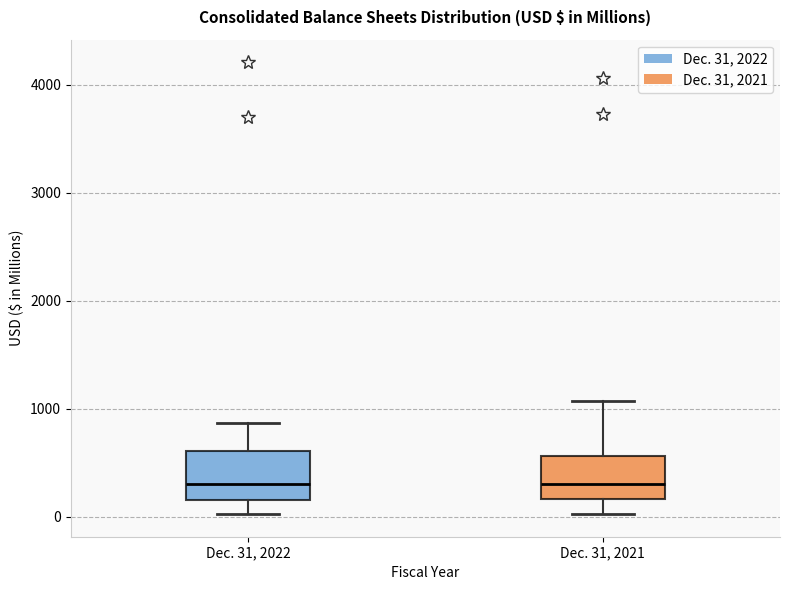

Where is the lower edge of the box for Dec. 31, 2021 on the y-axis? The values are not printed on the chart, so give them approximately, as read against the axis.

200